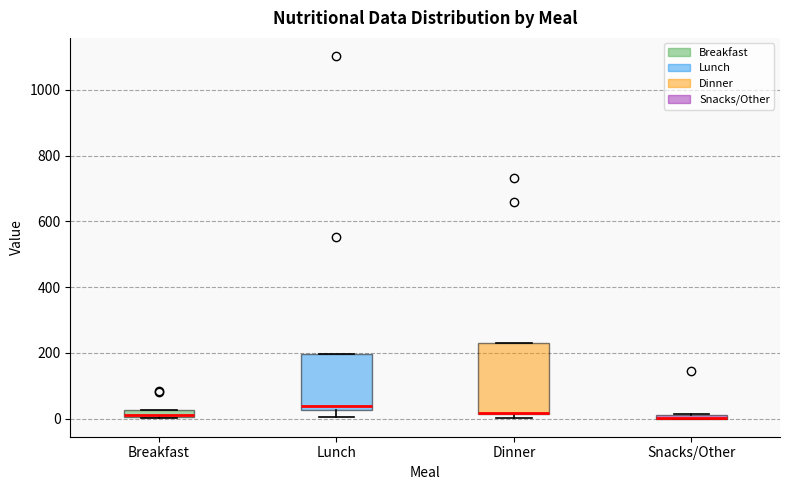

Comparing the boxes themselves (not the whiskers), which one is the tallest?

Dinner